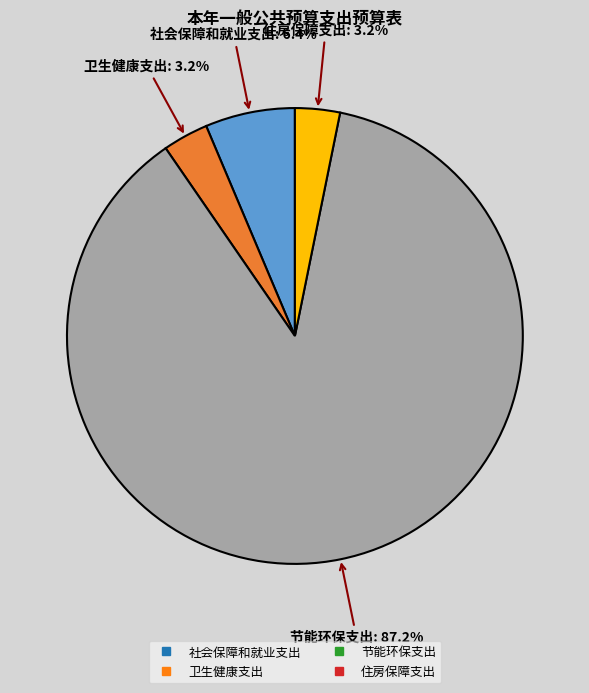

What percentage do 社会保障和就业支出 and 卫生健康支出 together represent?

9.6%